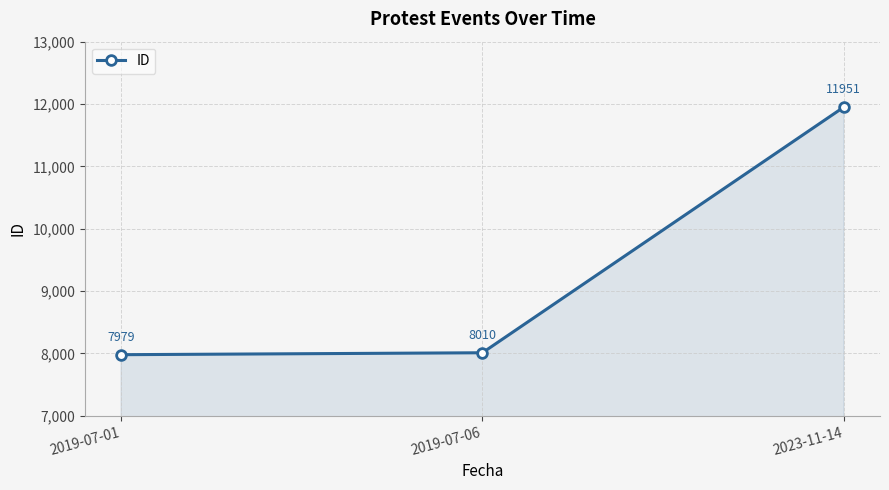

Does the chart display data point markers on the line(s)?

Yes